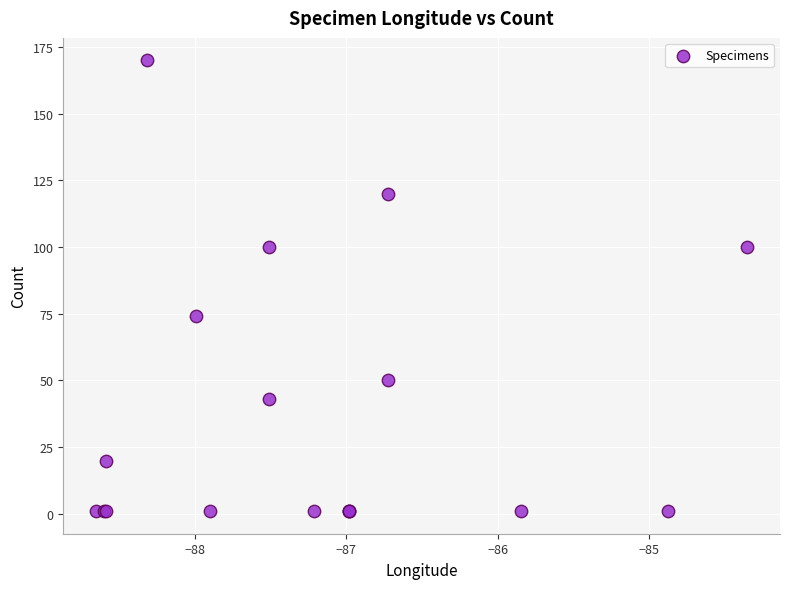

What Y value in the scatter plot is closest to 85?

74